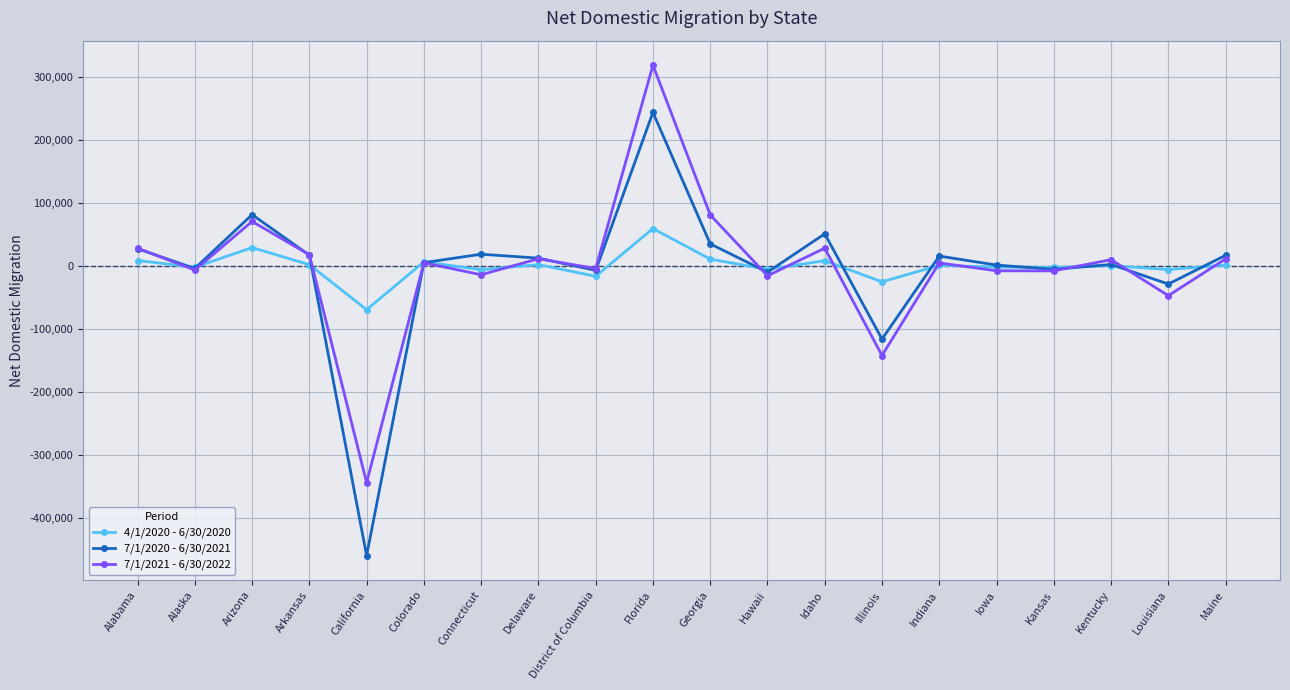

What is the value of the 7/1/2020 - 6/30/2021 point at the 17th from the left?

-4975